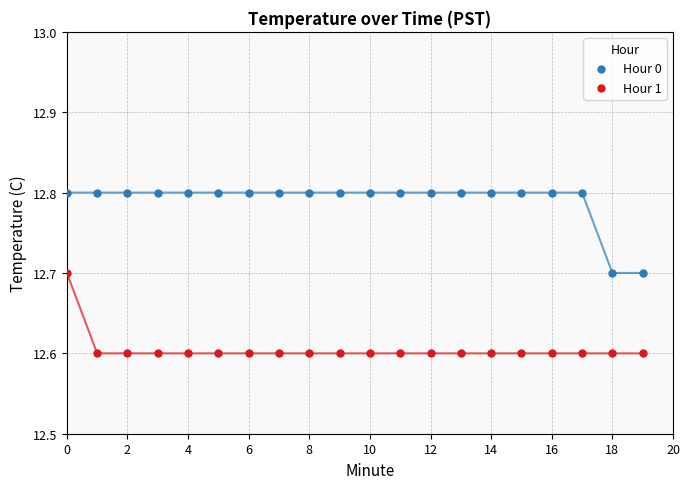

Which series reaches the maximum Y coordinate?

Hour 0